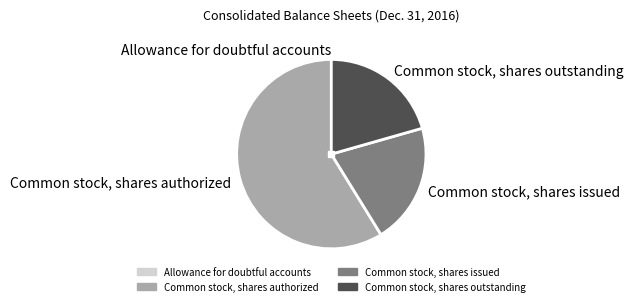

Do Common stock, shares authorized and Common stock, shares issued together represent more than half of the pie?

Yes